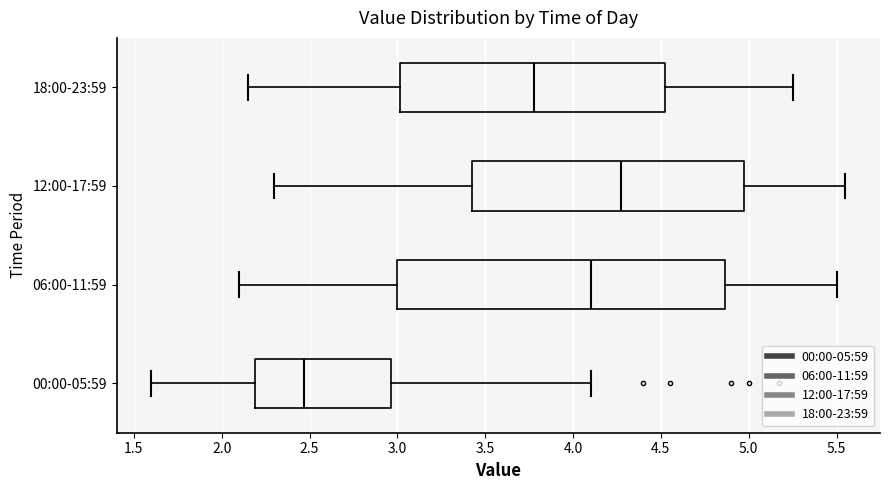

Reading bottom to top, read every box against the x-axis: the position of its median line, the range the box covers, and the ends of its whiskers. The values are not printed on the chart, so give them approximately, as read against the axis.

00:00-05:59: median 2.45, box 2.20 to 2.95, whiskers 1.60 to 4.10
06:00-11:59: median 4.10, box 3.00 to 4.85, whiskers 2.10 to 5.50
12:00-17:59: median 4.30, box 3.45 to 5.00, whiskers 2.30 to 5.55
18:00-23:59: median 3.80, box 3.00 to 4.55, whiskers 2.15 to 5.25